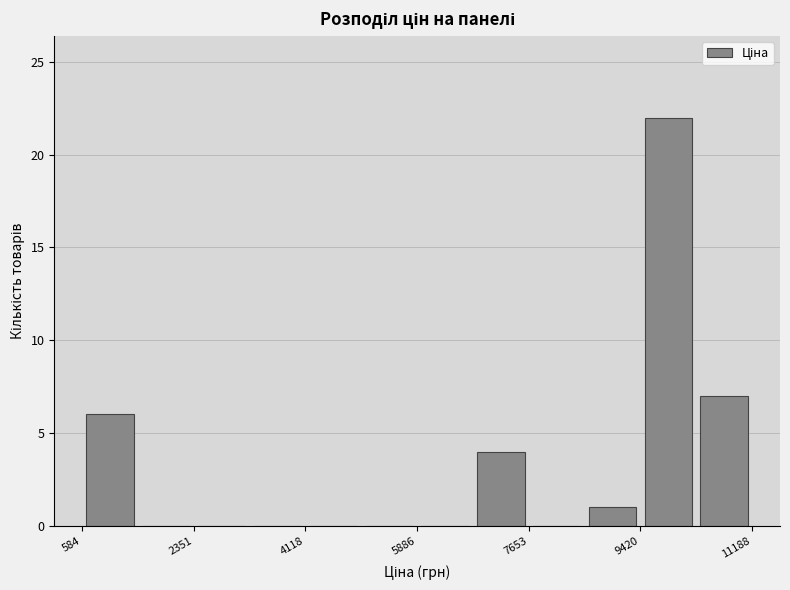

Reading left to right, list every bar in this chart as the range it spans on the x-axis followed by its height. Neither the bar edges nor the heights are printed on the chart, so give them approximately, as read against the axes.

600 to 1400: 6
1400 to 2400: 0
2400 to 3200: 0
3200 to 4200: 0
4200 to 5000: 0
5000 to 5800: 0
5800 to 6800: 0
6800 to 7600: 4
7600 to 8600: 0
8600 to 9400: 1
9400 to 10400: 22
10400 to 11200: 7